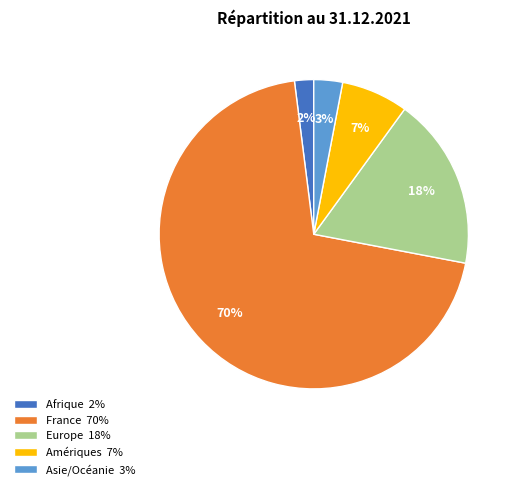

Which has a higher value, Afrique or Amériques?

Amériques